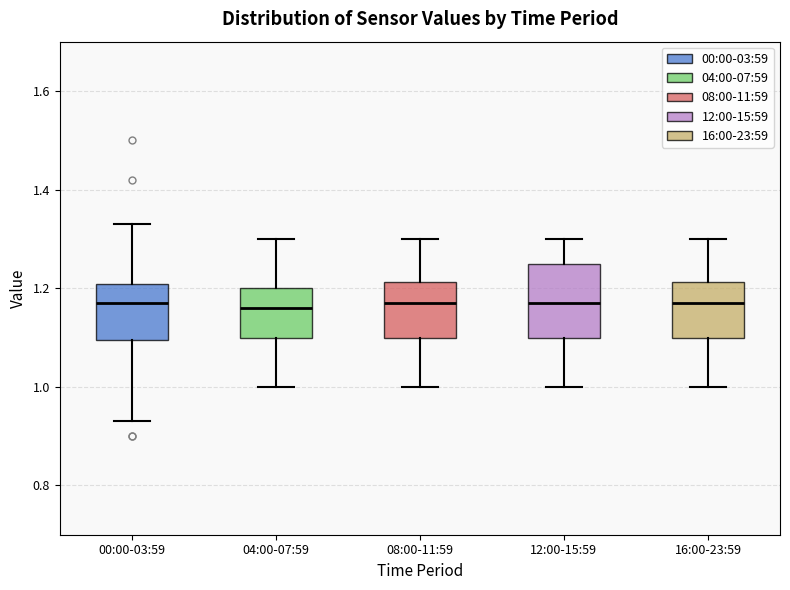

Reading left to right, read every box against the y-axis: the position of its median line, the range the box covers, and the ends of its whiskers. The values are not printed on the chart, so give them approximately, as read against the axis.

00:00-03:59: median 1.18, box 1.10 to 1.20, whiskers 0.94 to 1.34
04:00-07:59: median 1.16, box 1.10 to 1.20, whiskers 1.00 to 1.30
08:00-11:59: median 1.18, box 1.10 to 1.22, whiskers 1.00 to 1.30
12:00-15:59: median 1.18, box 1.10 to 1.26, whiskers 1.00 to 1.30
16:00-23:59: median 1.18, box 1.10 to 1.22, whiskers 1.00 to 1.30